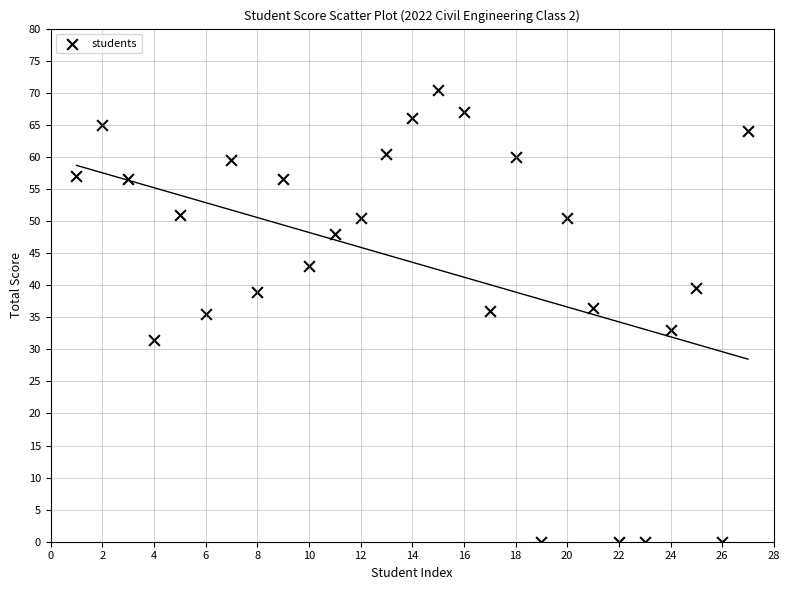

What is the range of Y values (max minus min)?

70.5